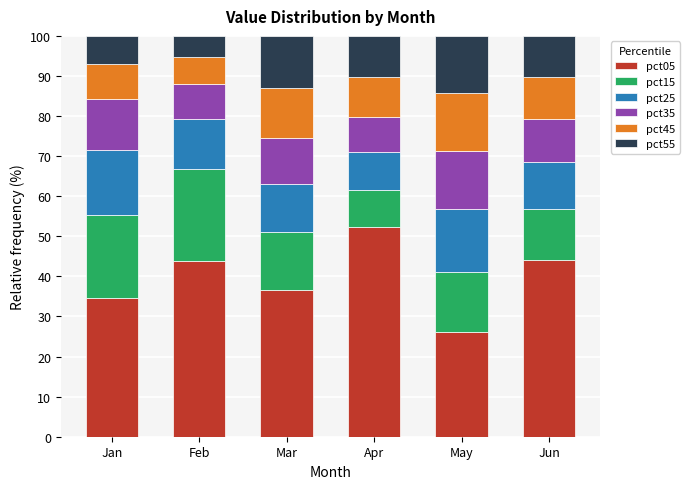

What is the difference between the second highest and minimum values in the pct05 series?

18.1